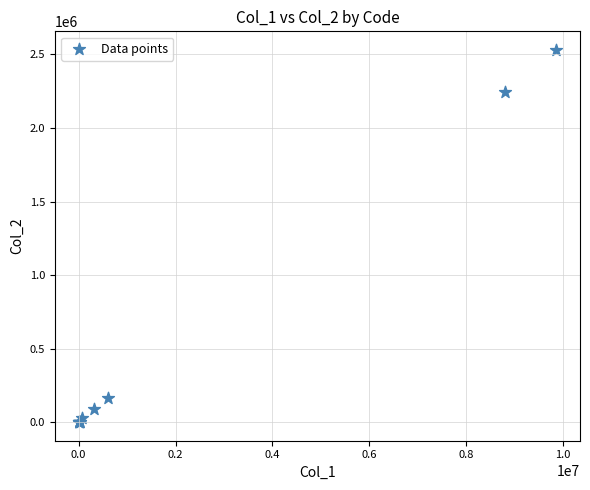

What Y value in the scatter plot is closest to 1265275?

2244170